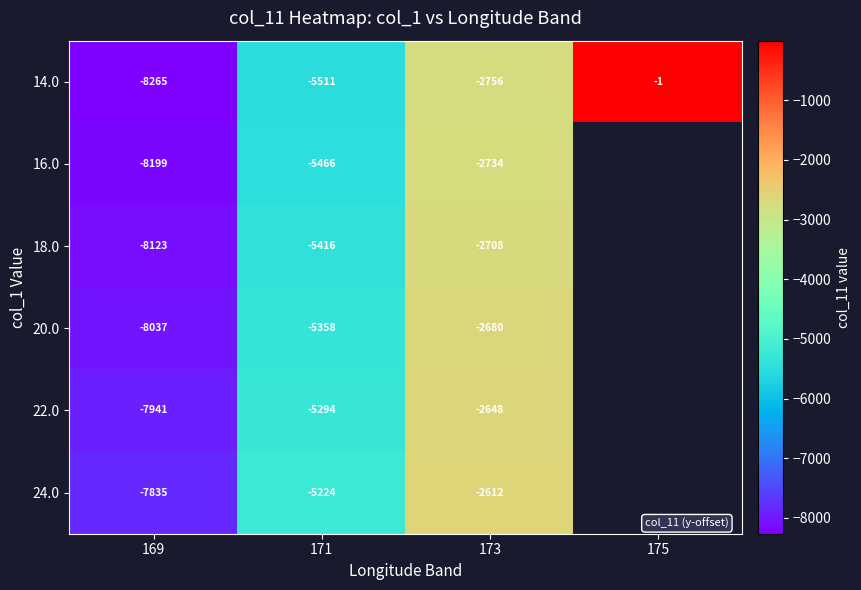

What is the difference between the 16.0 values at 171 and 173?

2732.7